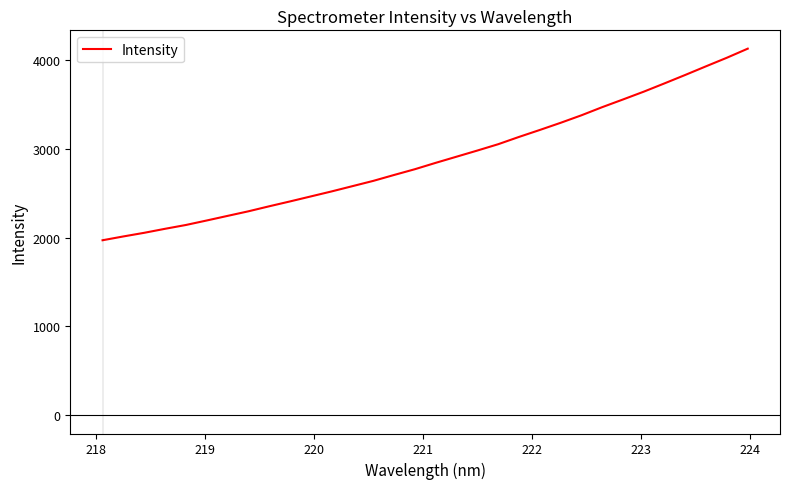

What is the smallest value displayed?

1971.3